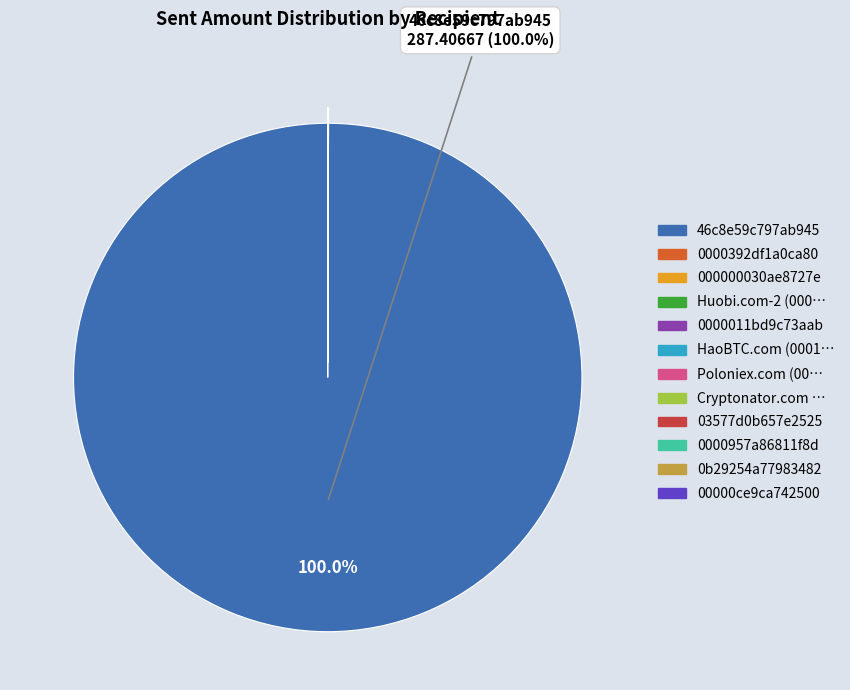

To the nearest percent, what is the difference between the largest and smallest slice percentages?

100%